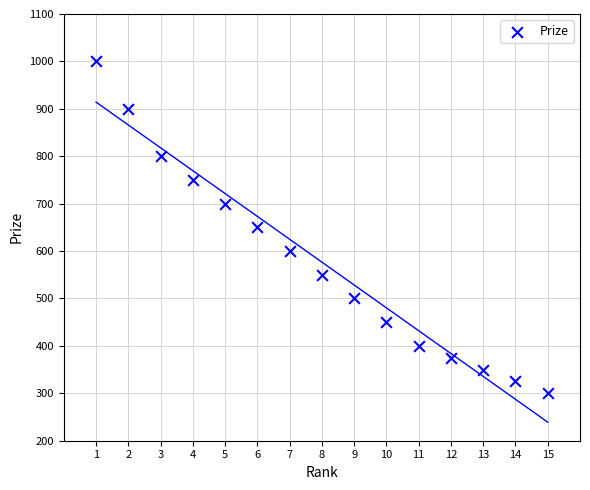

What is the range of X values (max minus min)?

14